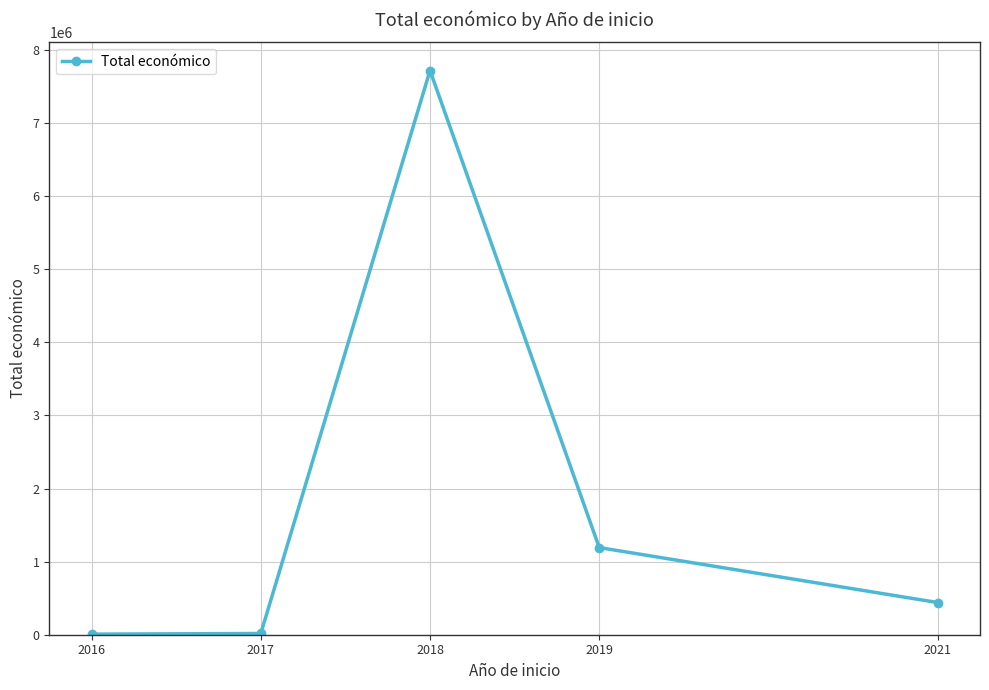

How many interior local peaks (higher than both neighbors) does the data have?

1